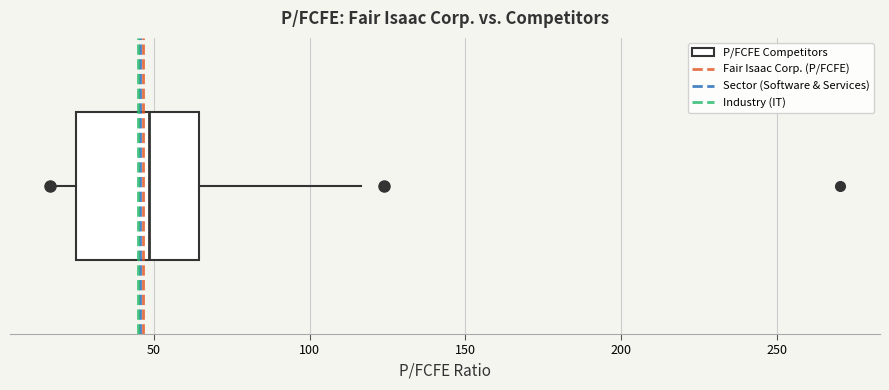

Transcribe this box plot: give where the median line is, the range the box spans, and where the two whiskers end, as read against the x-axis. The values are not printed on the chart, so give them approximately, as read against the axis.

median 50, box 25 to 65, whiskers 15 to 115